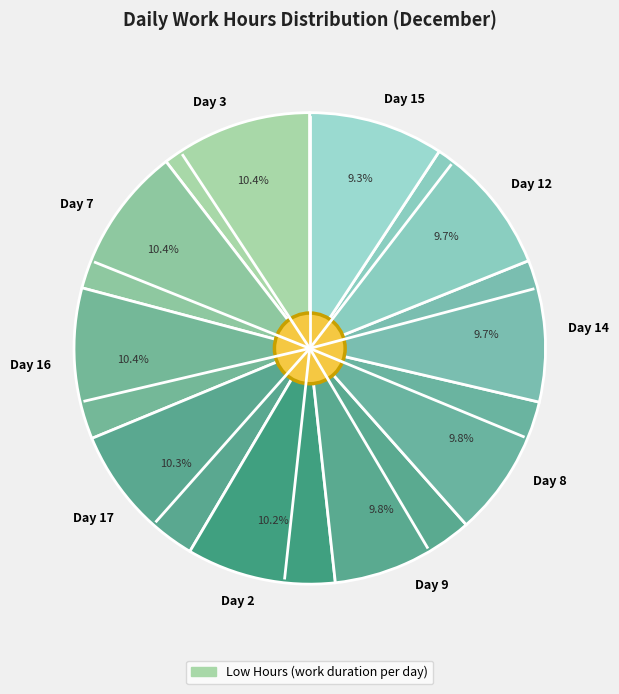

How many slices are in this pie chart?

10